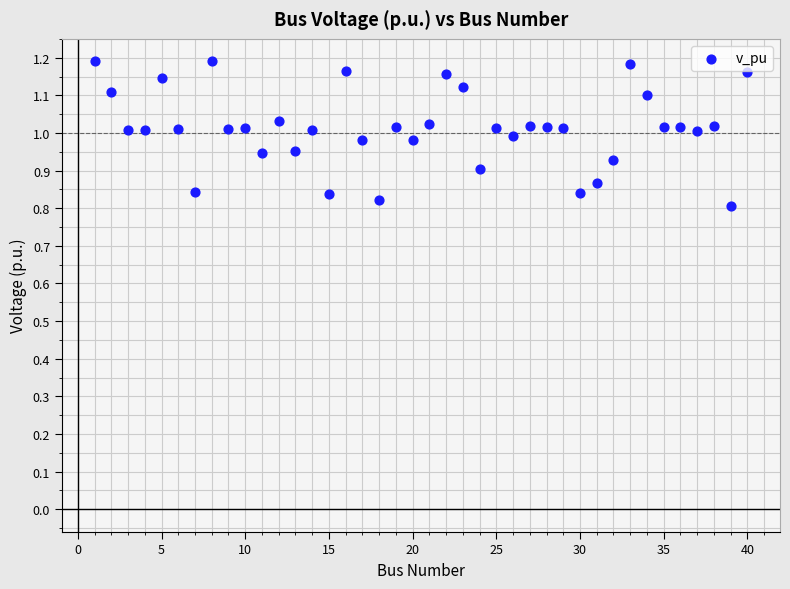

What is the range of X values (max minus min)?

39.0